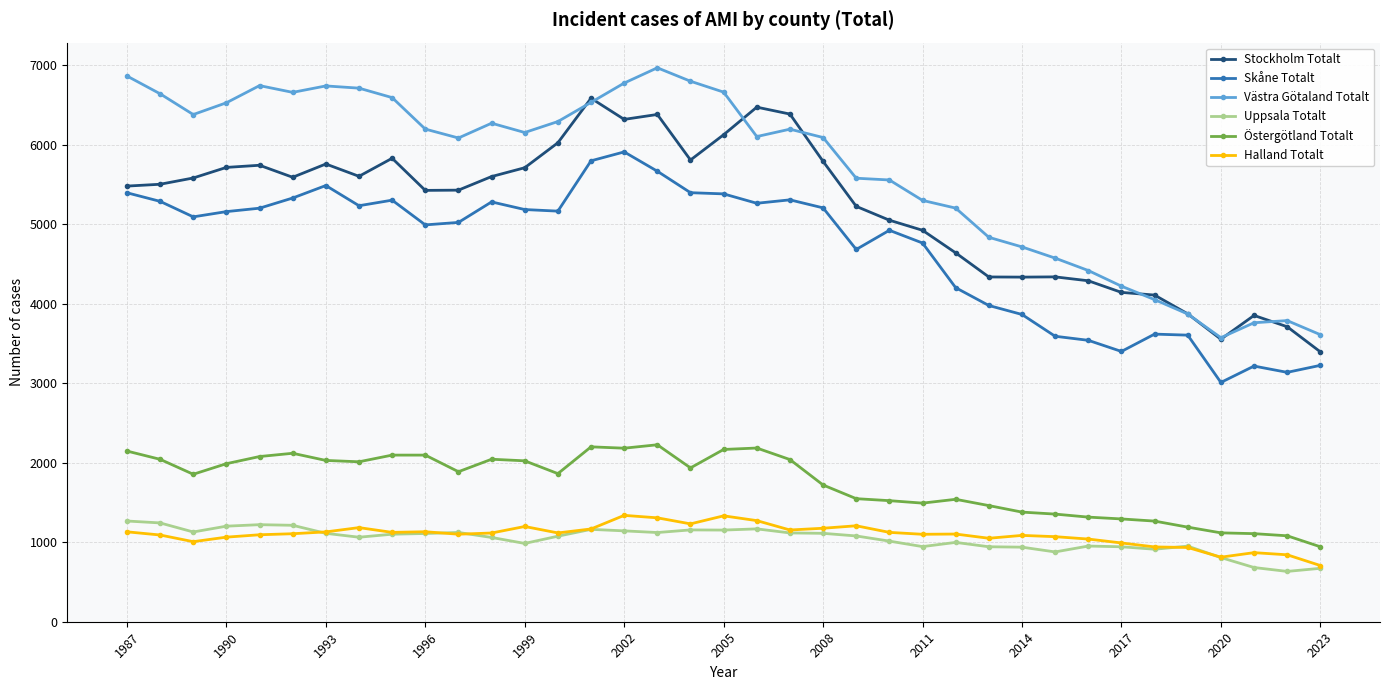

What is the difference between the maximum and minimum values in the Östergötland Totalt series?

1283